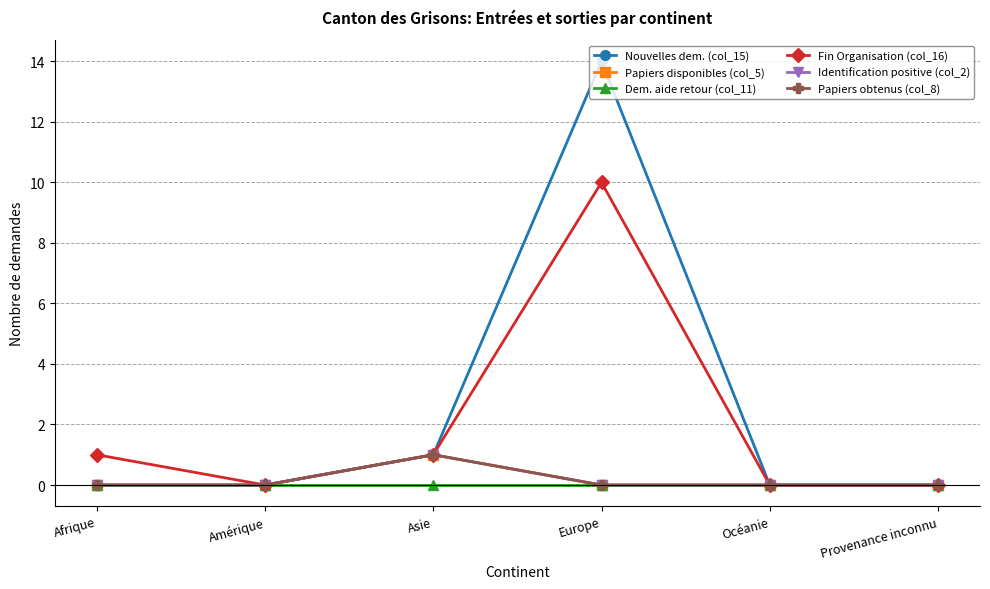

Does the chart have visible grid lines?

Yes